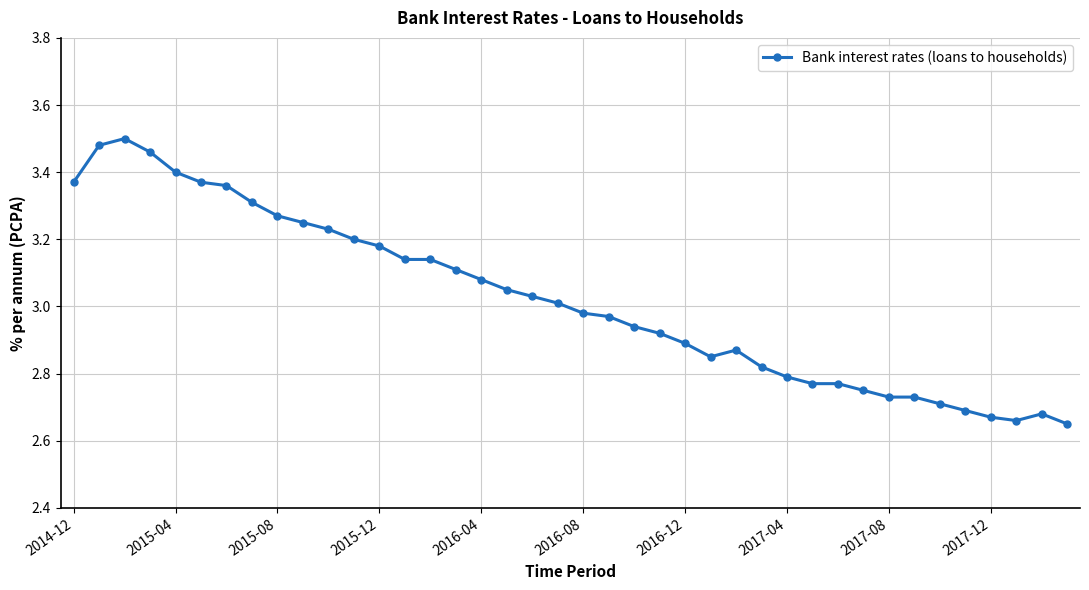

True or false: the data has more than 0 interior local peaks.

True